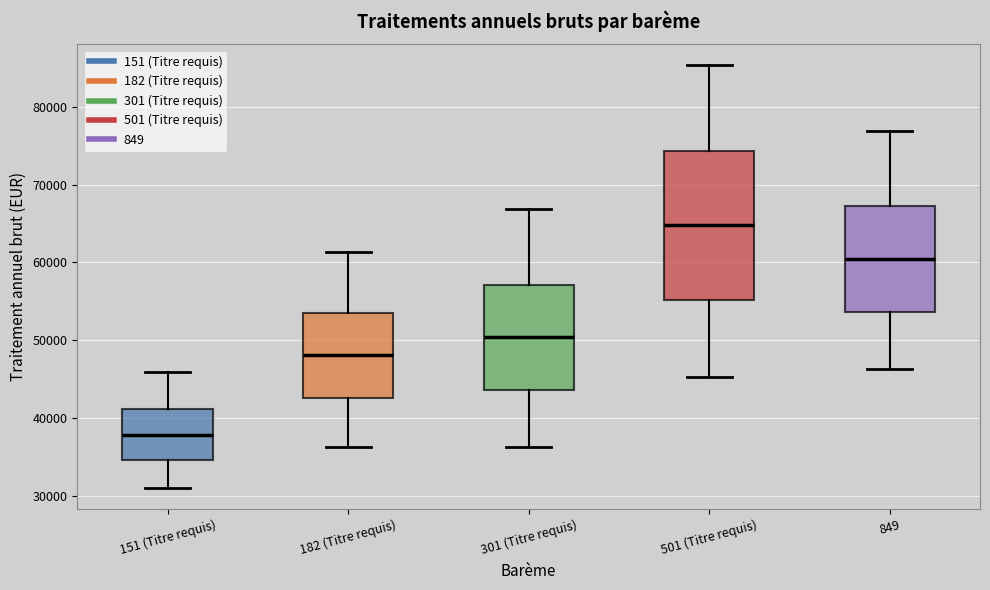

Reading left to right, transcribe this box plot: for each box, give where its median line is, the range the box spans, and where its two whiskers end, as read against the y-axis. The values are not printed on the chart, so give them approximately, as read against the axis.

151 (Titre requis): median 38000, box 35000 to 41000, whiskers 31000 to 46000
182 (Titre requis): median 48000, box 43000 to 54000, whiskers 36000 to 61000
301 (Titre requis): median 50000, box 44000 to 57000, whiskers 36000 to 67000
501 (Titre requis): median 65000, box 55000 to 74000, whiskers 45000 to 85000
849: median 60000, box 54000 to 67000, whiskers 46000 to 77000